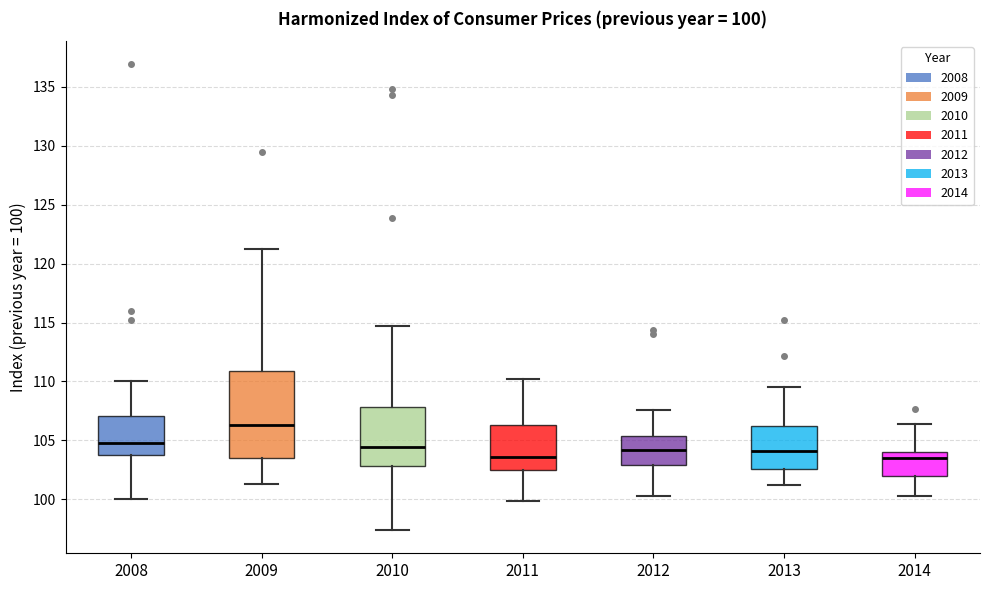

Comparing the boxes themselves (not the whiskers), which one is the tallest?

2009